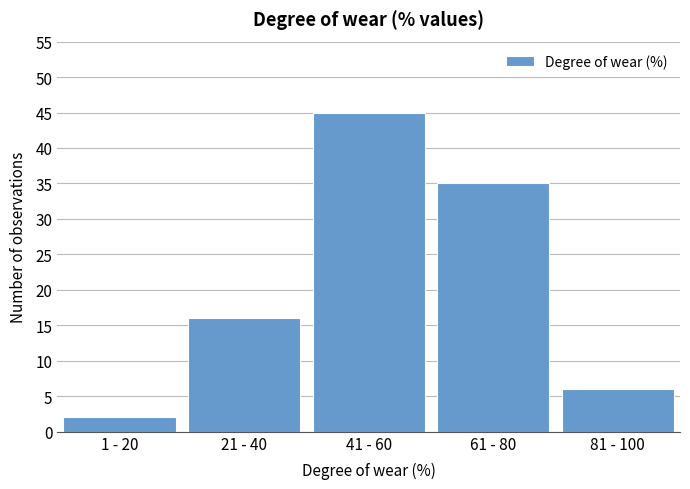

Reading left to right, list all the values displayed in this chart.

1 - 20=2	21 - 40=16	41 - 60=45	61 - 80=35	81 - 100=6